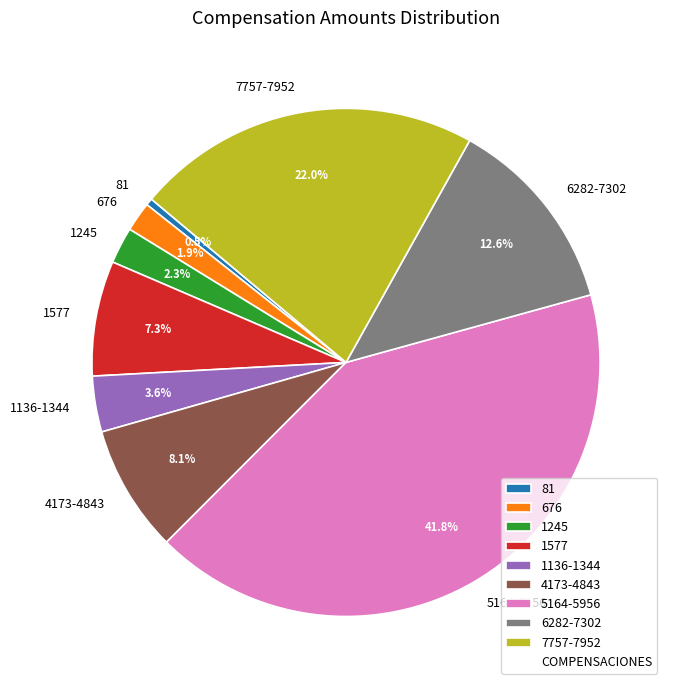

Count the number of slices in the pie.

9